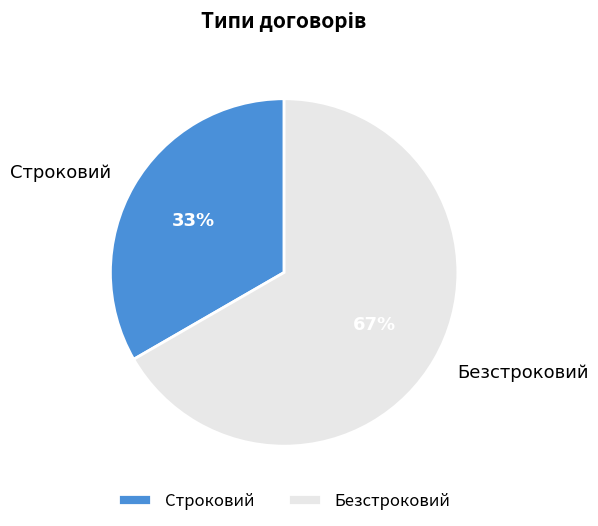

Do Безстроковий and Строковий together represent more than half of the pie?

Yes